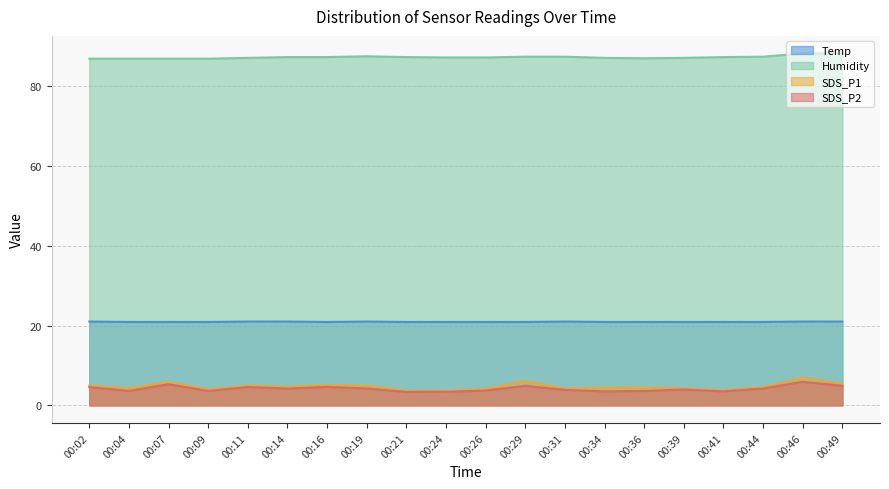

How many data points in SDS_P2 are above 4?

10